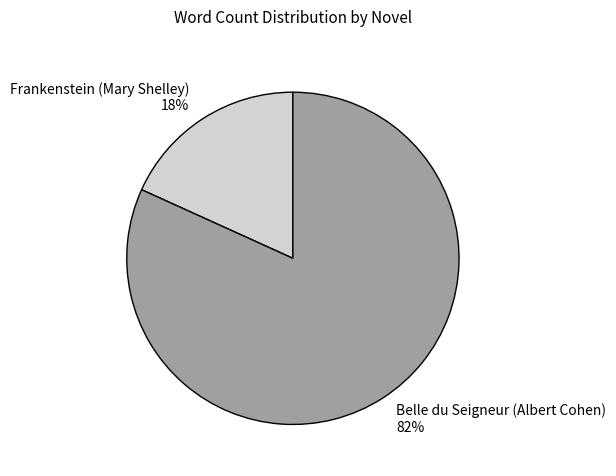

Does Frankenstein (Mary Shelley) represent more than half of the total?

No